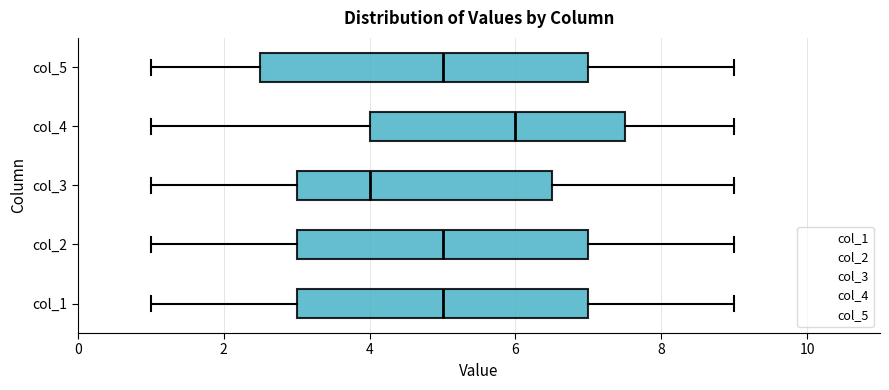

Which box is the widest, from its left edge to its right edge?

col_5